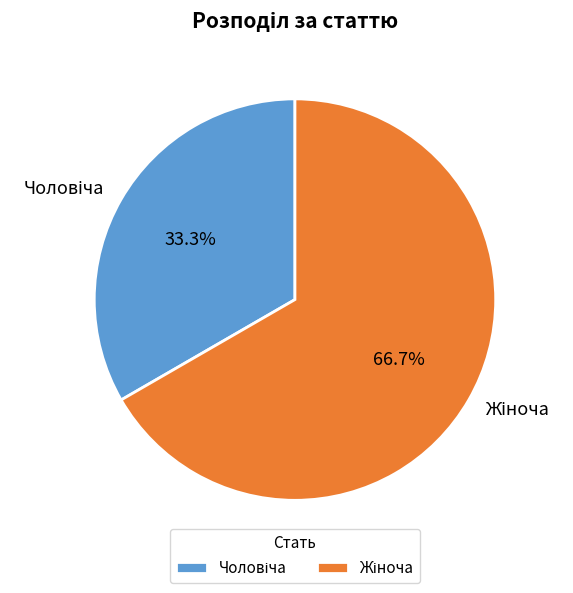

Is there any slice that represents more than half of the pie?

Yes